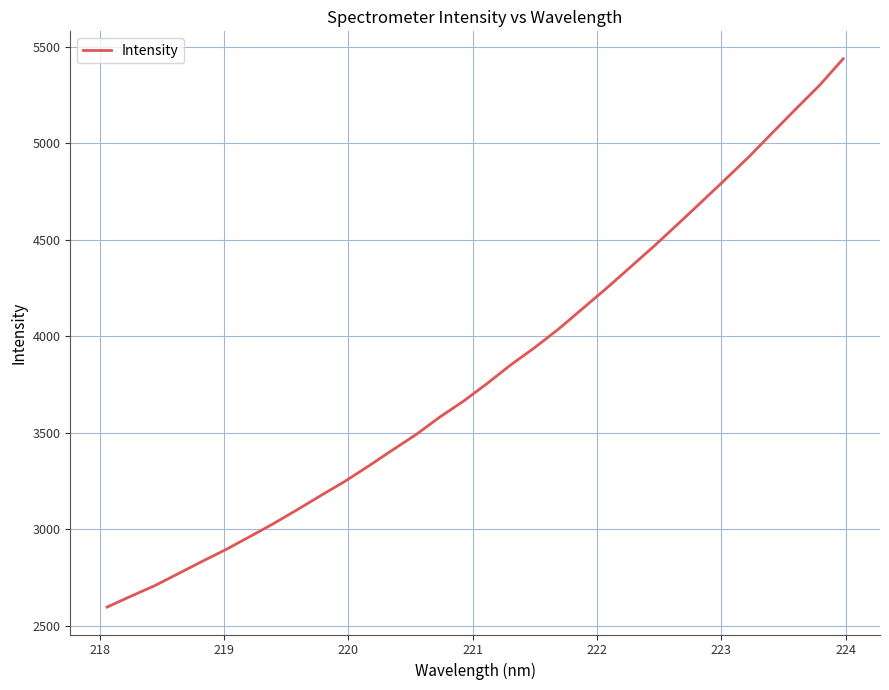

What is the difference between the maximum and minimum values?

2838.6